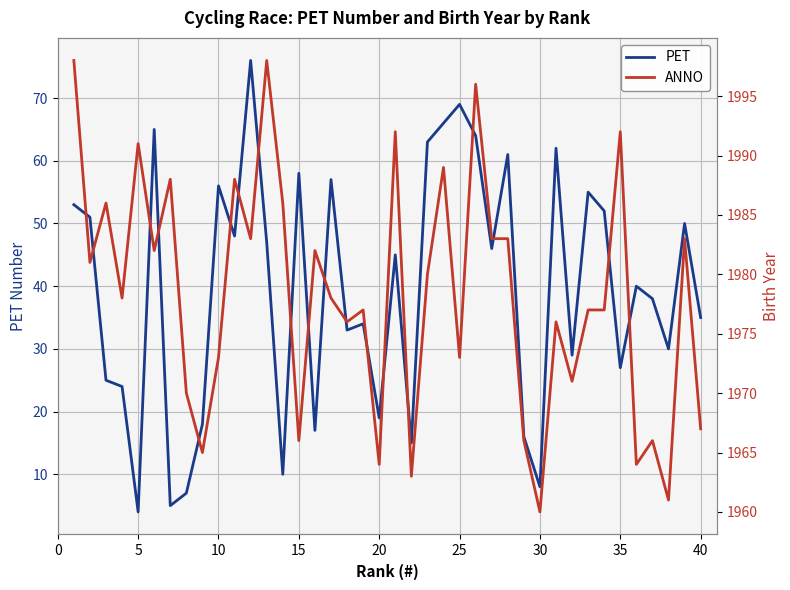

Is it true that PET equals 27 at 10?

False